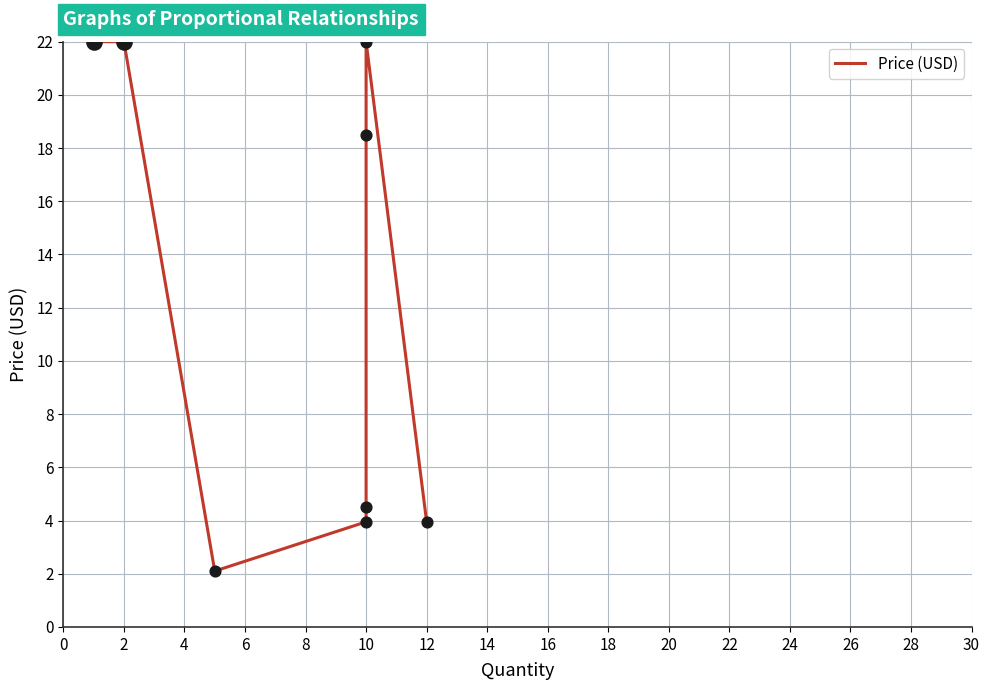

What is the change in value from 6 to 12?

+18.1